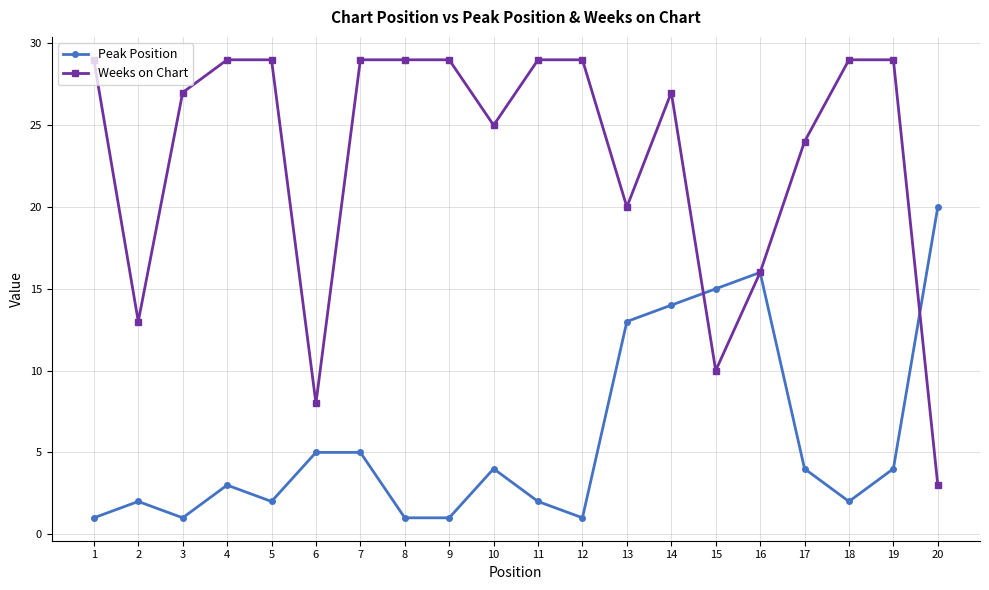

What is the difference between the second highest and minimum values in the Peak Position series?

15